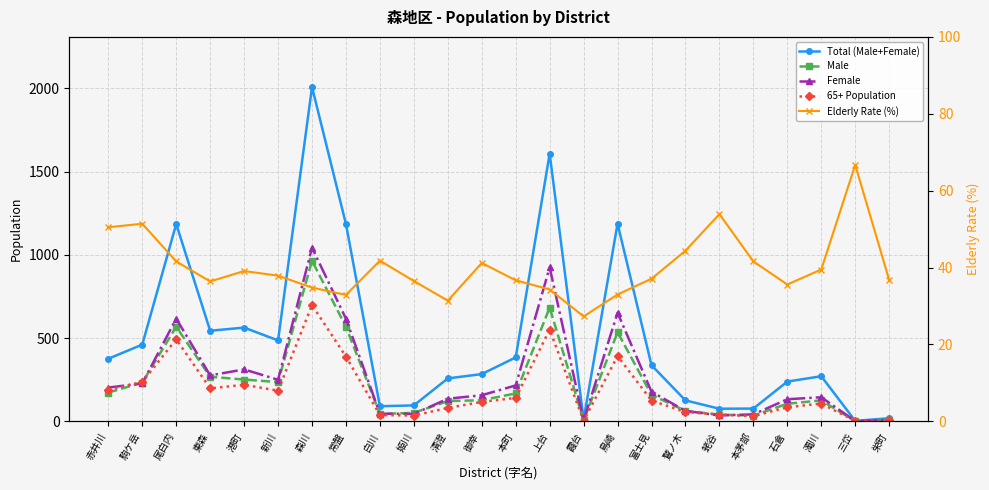

Which series has the largest total across all categories?

Total (Male+Female)